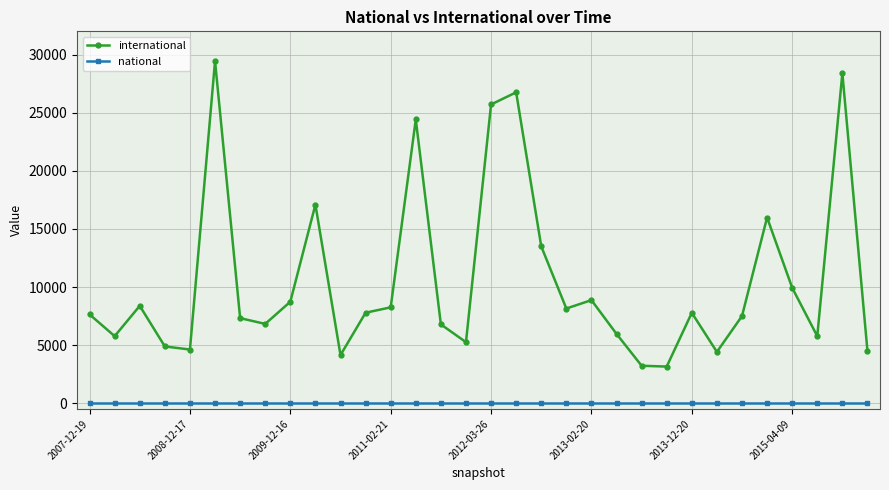

Rank the series by their average value, from highest to lowest.

international, national